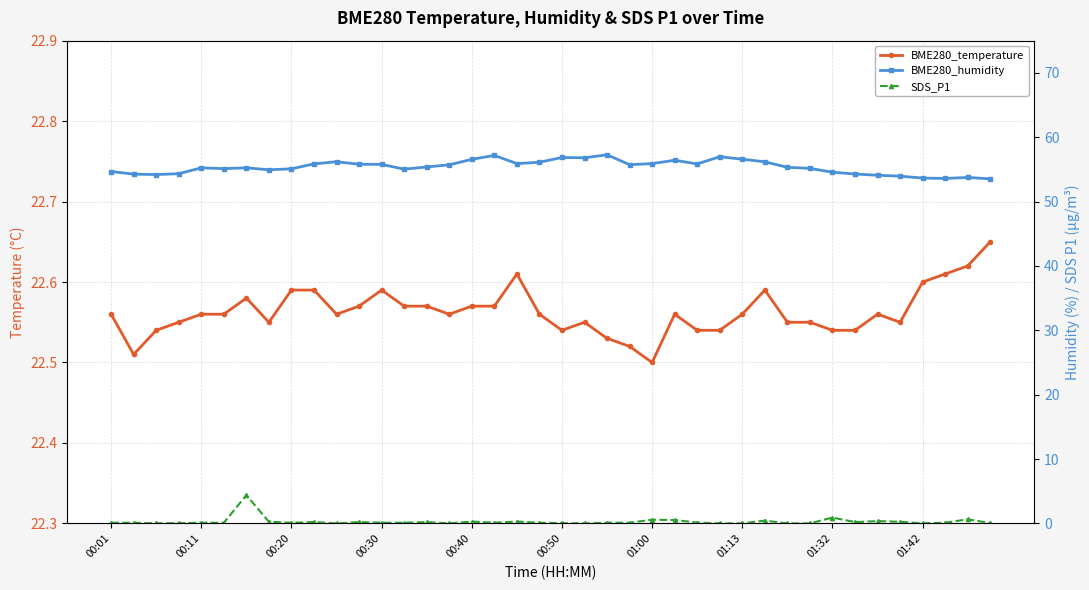

True or false: BME280_humidity has a value of 57.2 at 17.

True